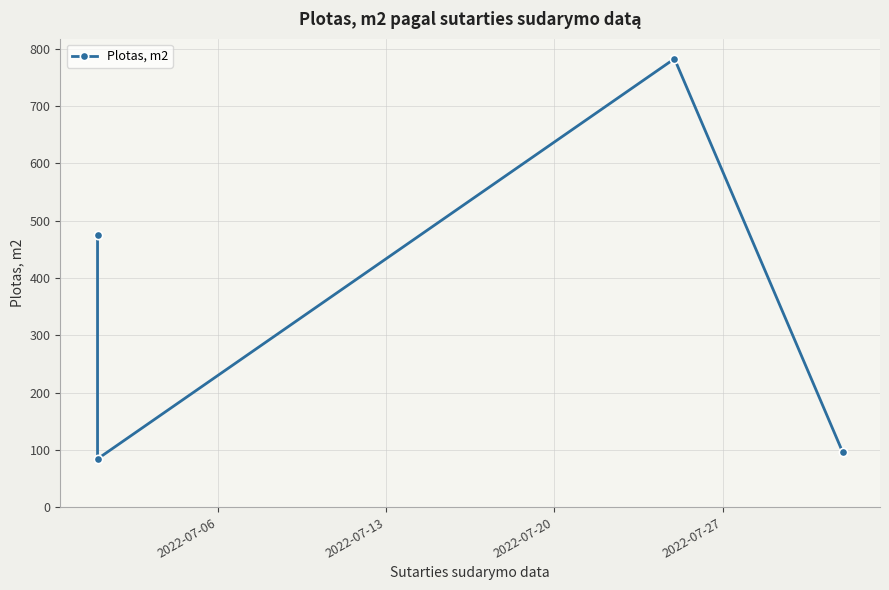

How many lines are shown in the chart?

1